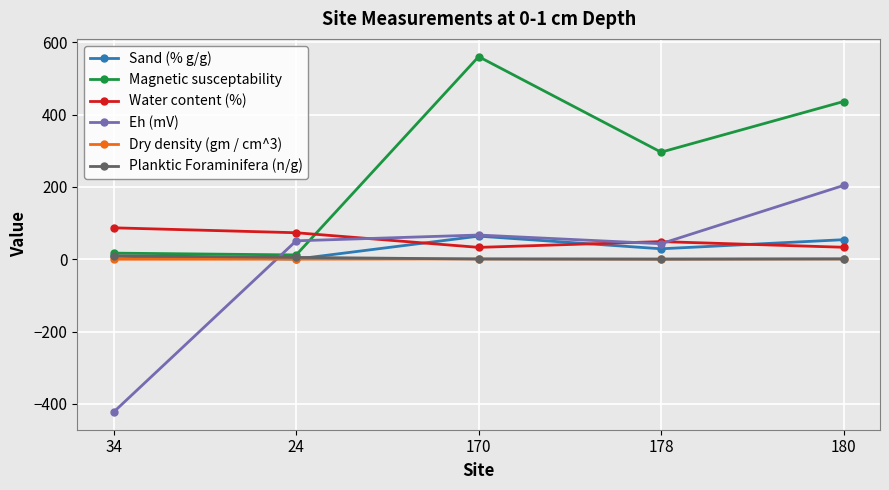

What is the greatest value displayed?

560.0